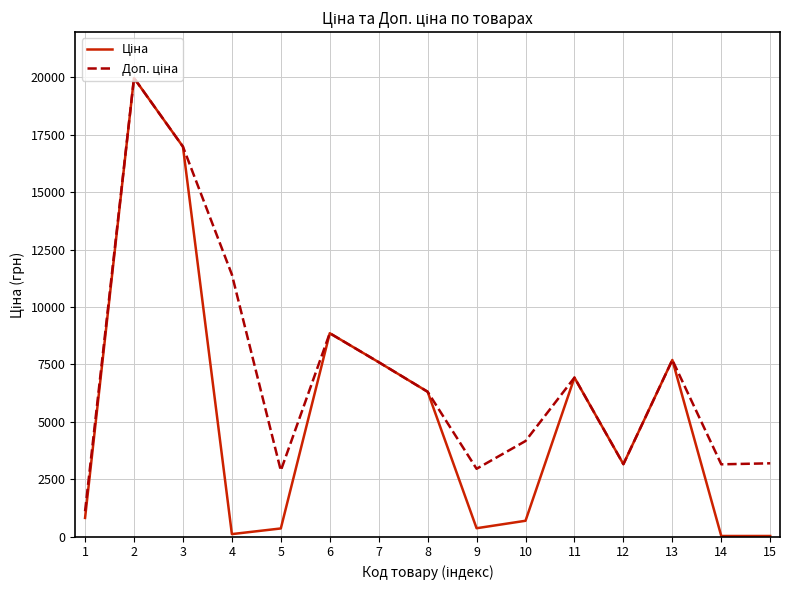

What is the total value across all series at 2?

39928.3